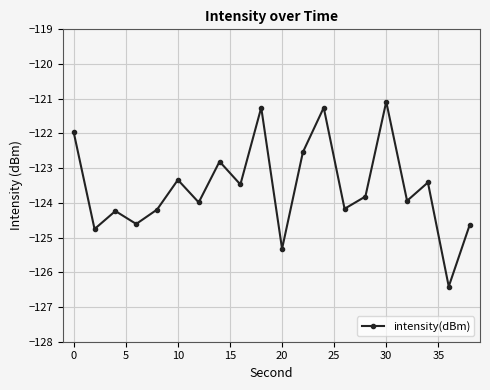

True or false: the data has more than 2 interior local peaks.

True